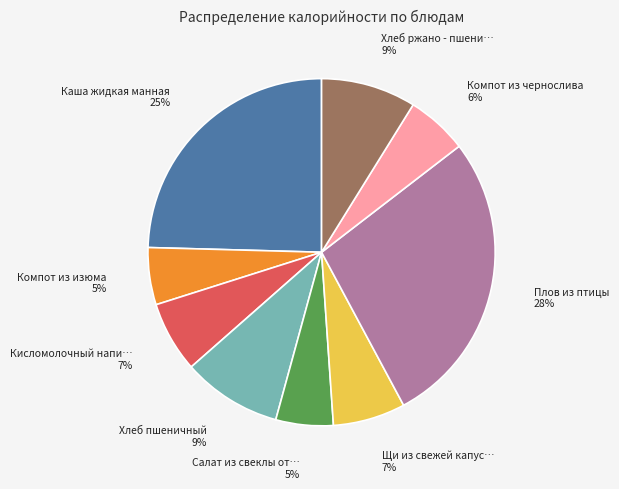

How many segments does this pie chart have?

9